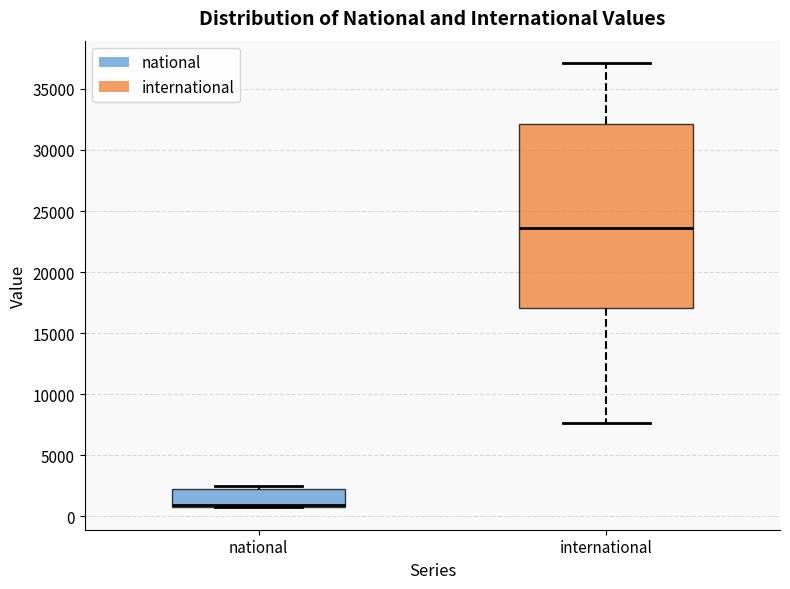

Reading left to right, read every box against the y-axis: the position of its median line, the range the box covers, and the ends of its whiskers. The values are not printed on the chart, so give them approximately, as read against the axis.

national: median 1000 (just above the box's lower edge), box 1000 to 2500, whiskers 500 to 2500 (just above the box's upper edge)
international: median 23500, box 17000 to 32000, whiskers 7500 to 37000